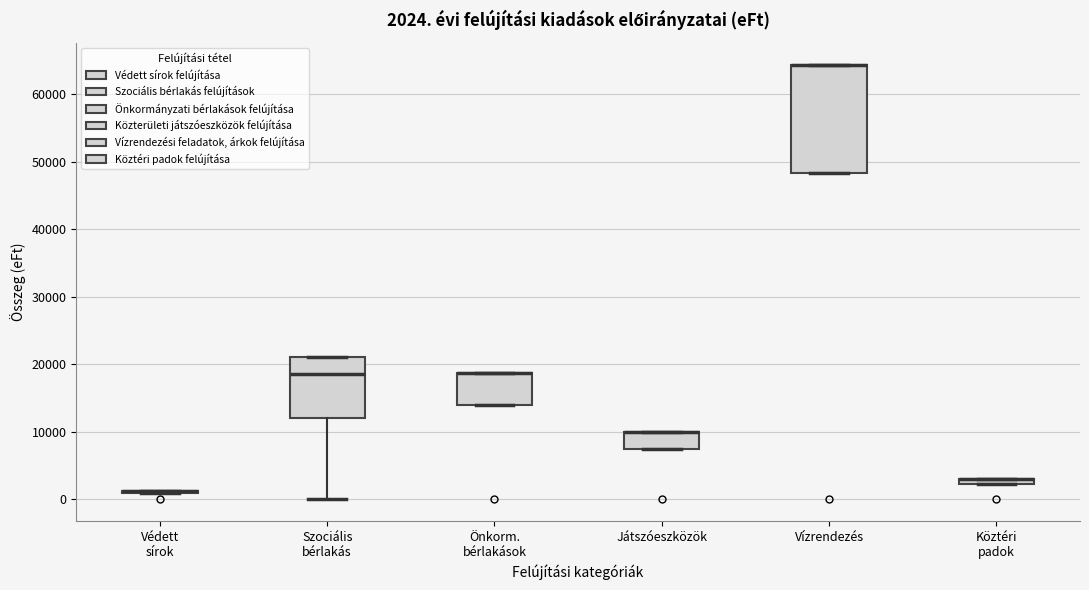

Which box is the tallest, from its lower edge to its upper edge?

Vízrendezés